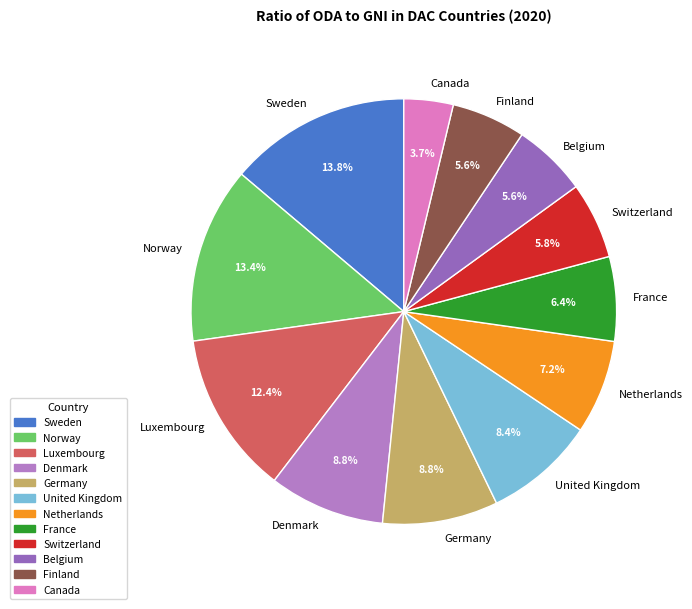

Is it true that Belgium is 12% of the pie?

False